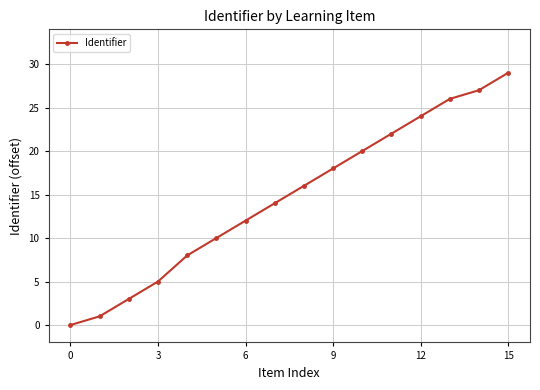

What is the value of the 13th point from the left?

24